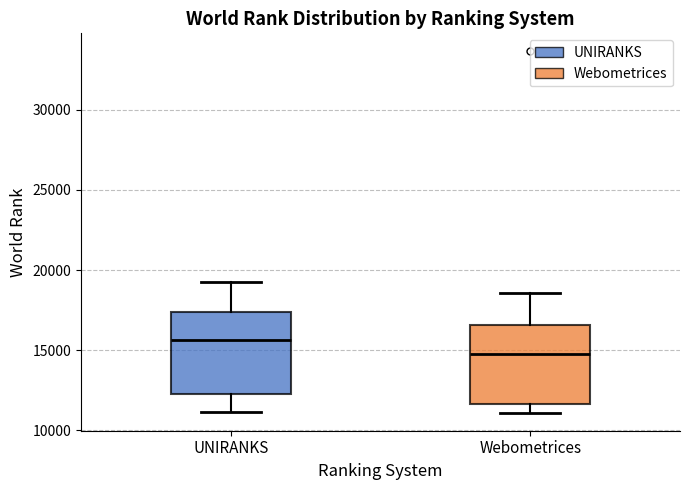

Reading left to right, transcribe this box plot: for each box, give where its median line is, the range the box spans, and where its two whiskers end, as read against the y-axis. The values are not printed on the chart, so give them approximately, as read against the axis.

UNIRANKS: median 15500, box 12500 to 17500, whiskers 11000 to 19000
Webometrices: median 15000, box 11500 to 16500, whiskers 11000 to 18500